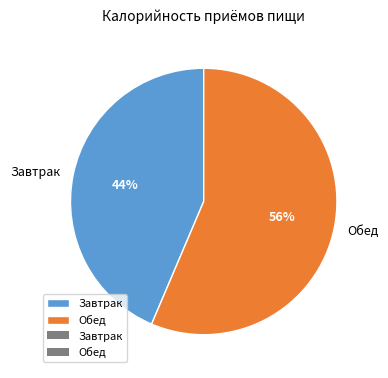

Which slice is the largest?

Обед